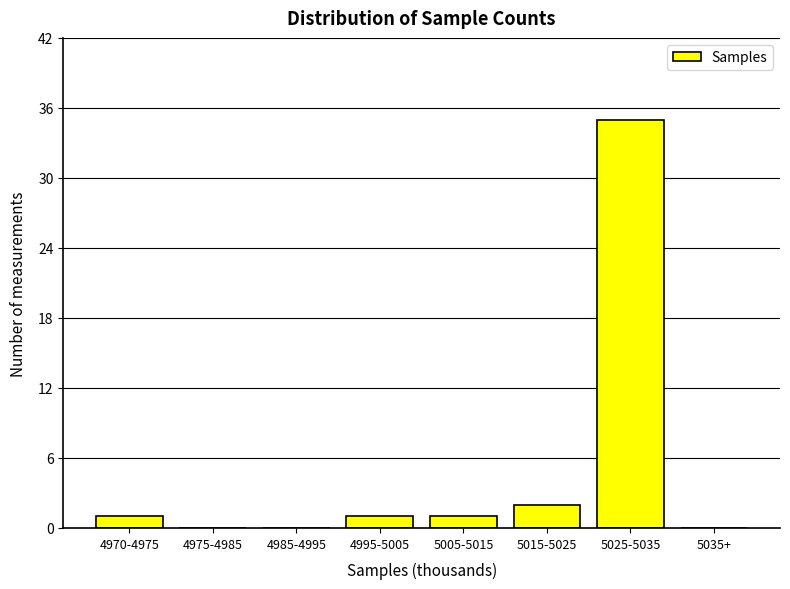

Reading right to left, list all the values displayed in this chart.

5035+=0	5025-5035=35	5015-5025=2	5005-5015=1	4995-5005=1	4985-4995=0	4975-4985=0	4970-4975=1